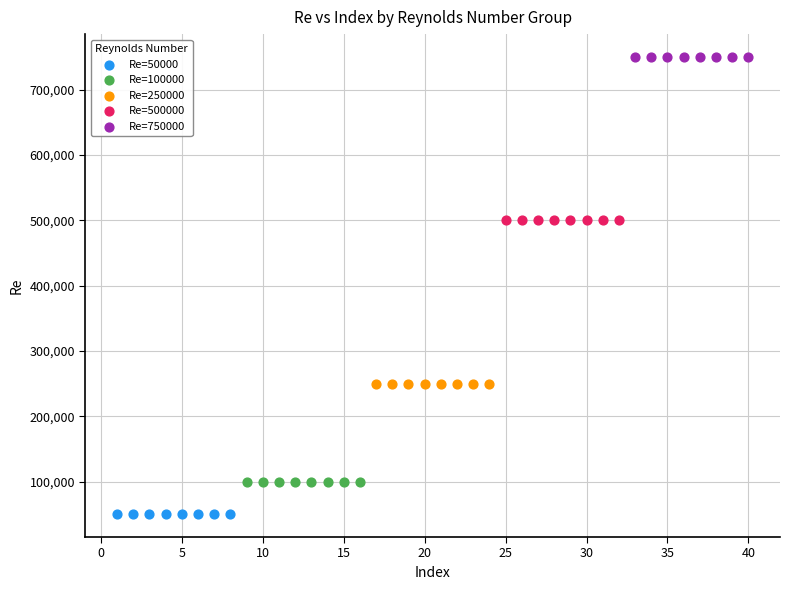

Which series reaches the minimum Y coordinate?

Re=50000